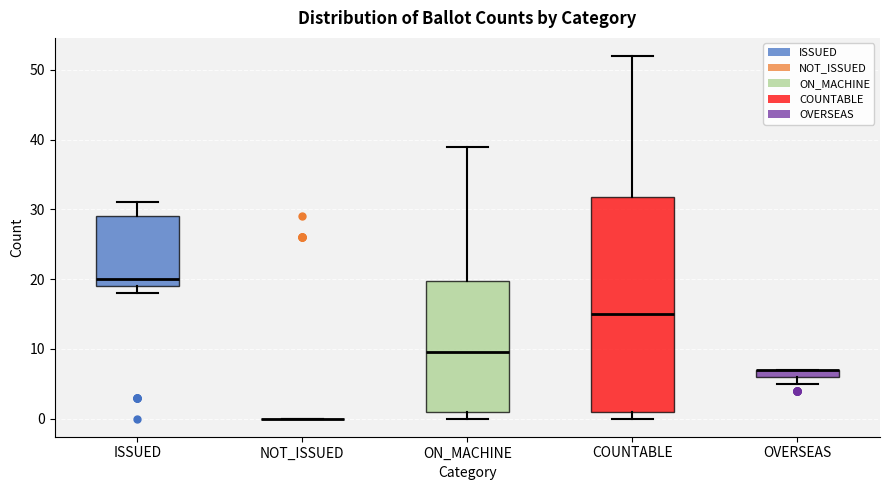

Where does the median line of the box for ON_MACHINE sit on the y-axis? The values are not printed on the chart, so give them approximately, as read against the axis.

10